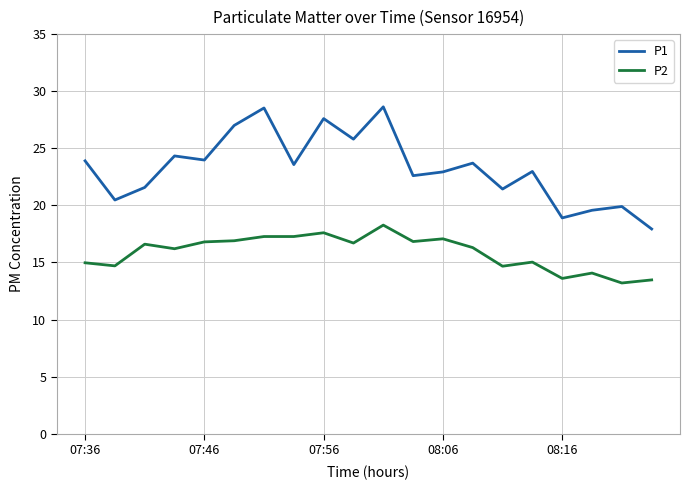

Which series has the largest total across all categories?

P1